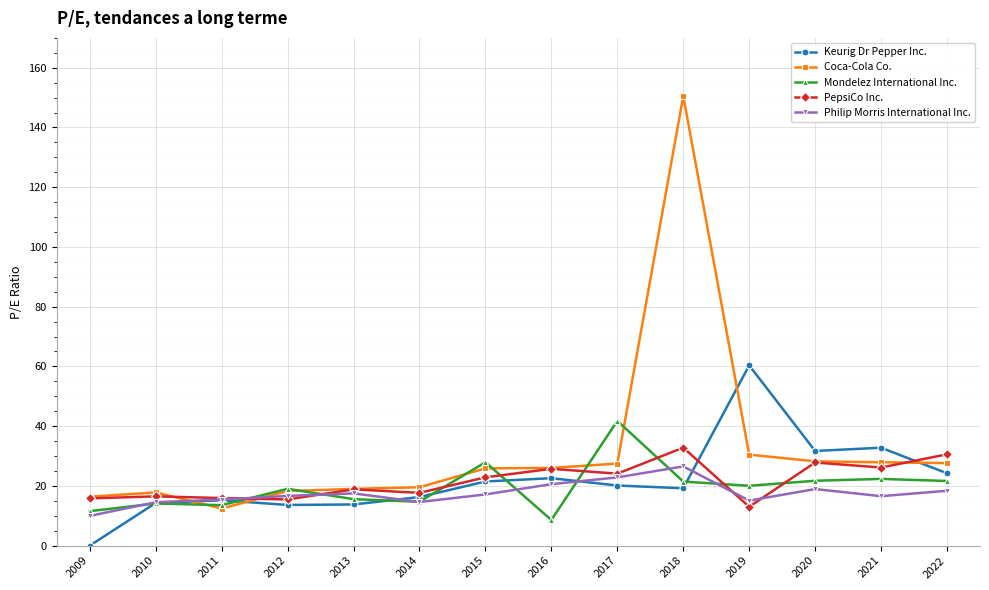

Count the number of data series in this chart.

5